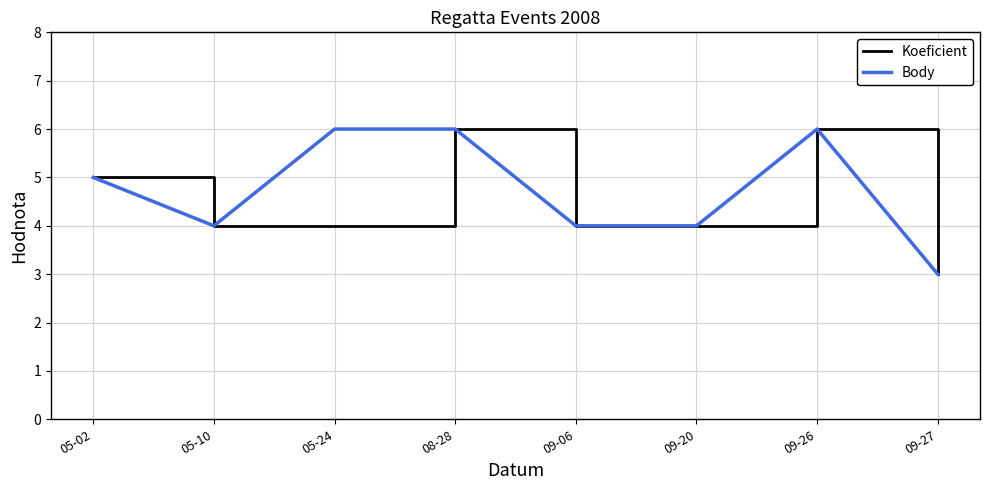

The Koeficient series shows 4 at 09-06. True or false?

True